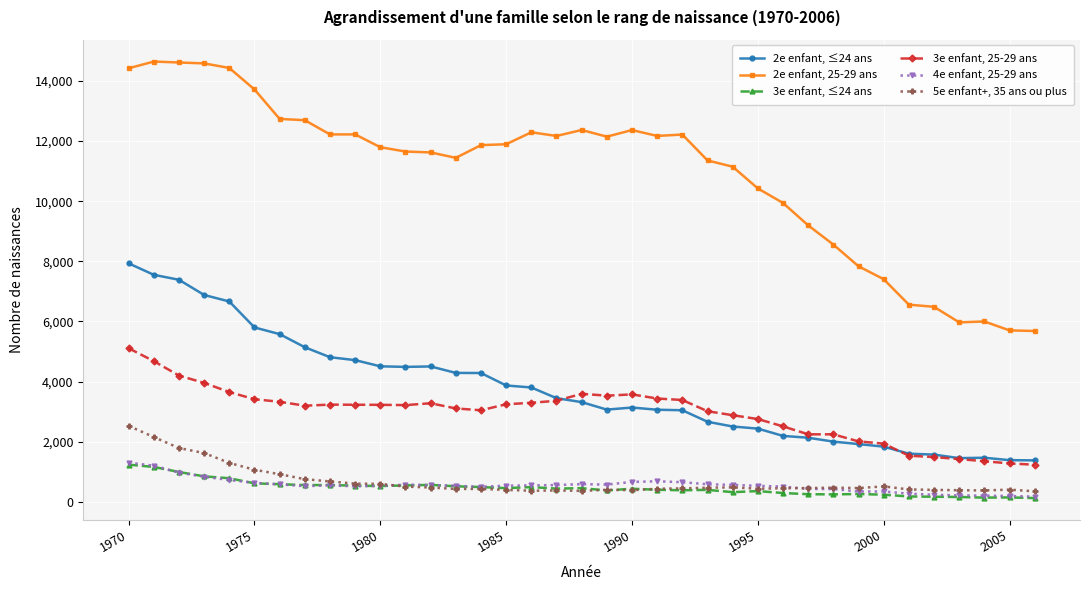

What is the maximum value shown in the chart?

14644